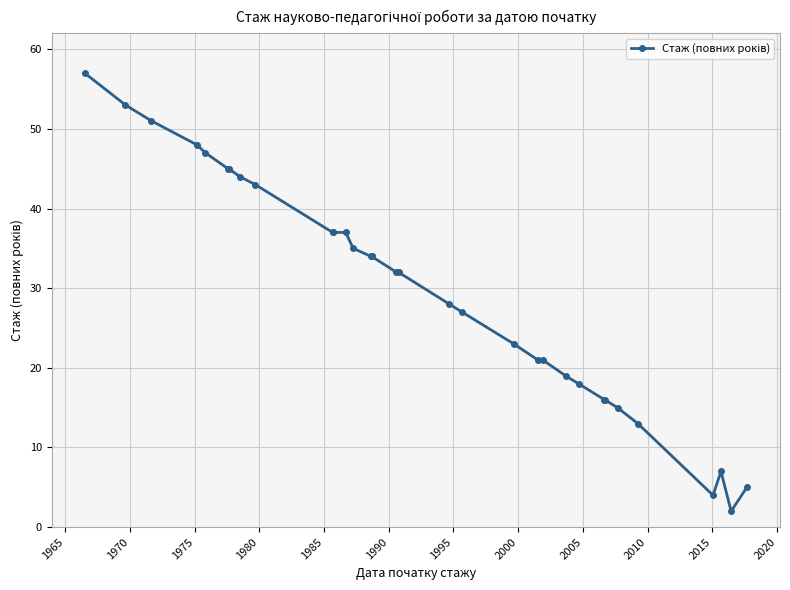

How many points are higher than both their immediate neighbors (excluding endpoints)?

1